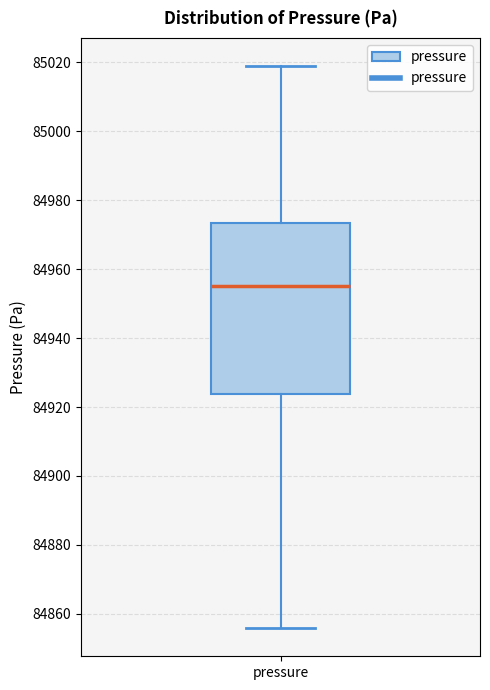

Transcribe this box plot: give where the median line is, the range the box spans, and where the two whiskers end, as read against the y-axis. The values are not printed on the chart, so give them approximately, as read against the axis.

median 84956, box 84924 to 84974, whiskers 84856 to 85018